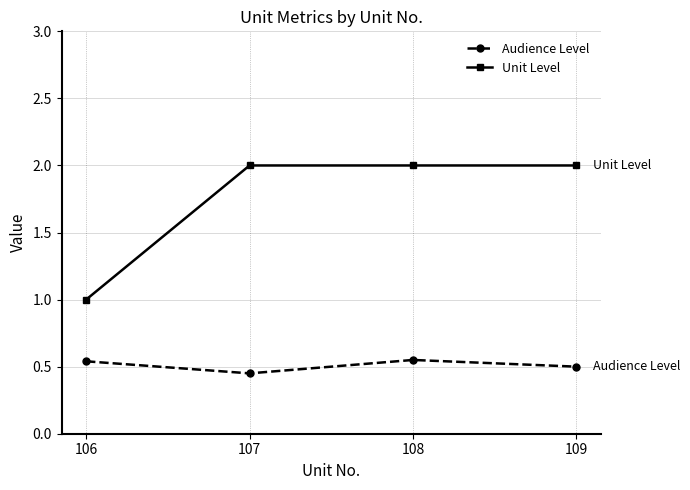

Which series has the largest range (max minus min)?

Unit Level